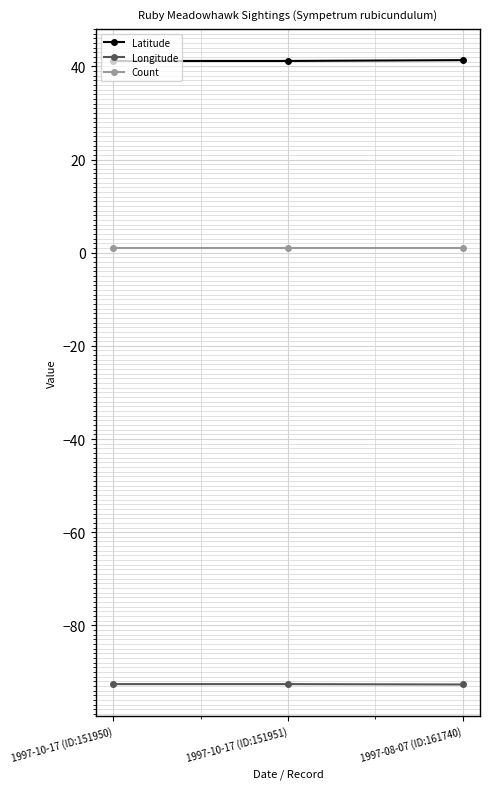

List the series in order of their peak value, lowest first.

Longitude, Count, Latitude